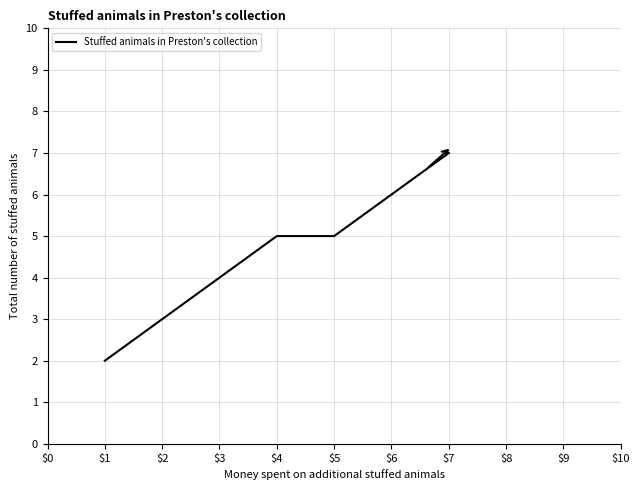

What is the average value?

5